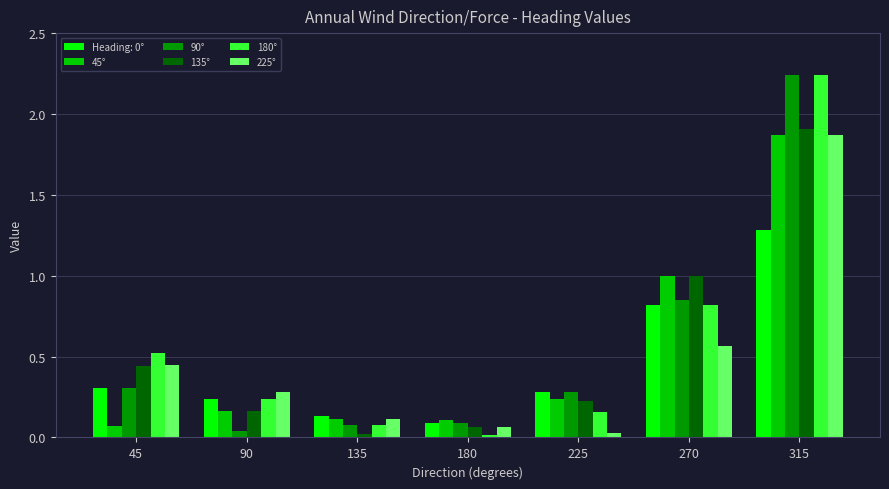

Which category has the highest value across all series?

315